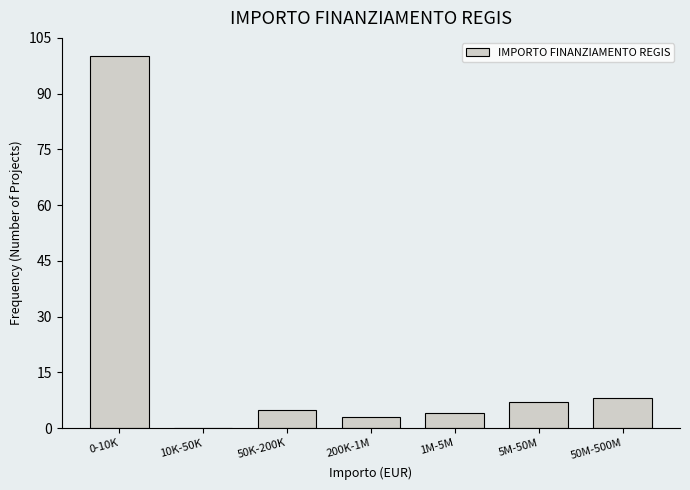

Reading left to right, transcribe all the data shown in this chart.

0-10K=100	10K-50K=0	50K-200K=5	200K-1M=3	1M-5M=4	5M-50M=7	50M-500M=8